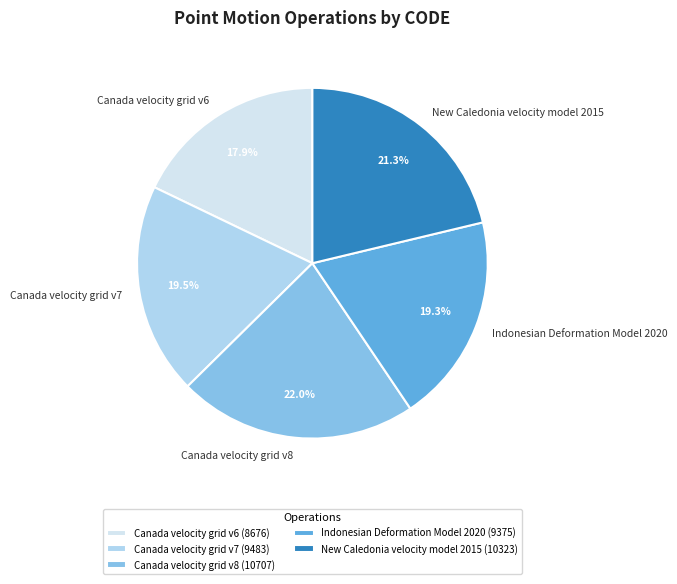

Which category has the biggest portion of the pie?

Canada velocity grid v8